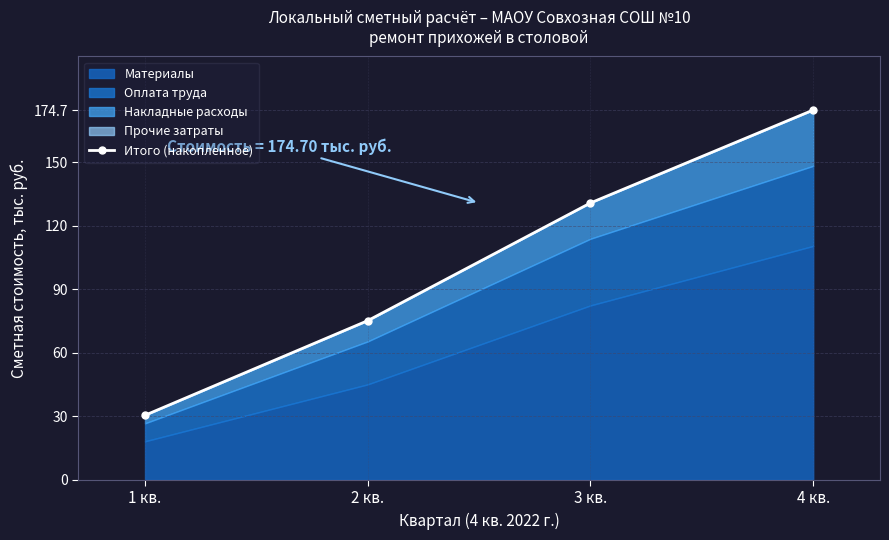

What is the change in value from 1 кв. to 2 кв.?

+44.7